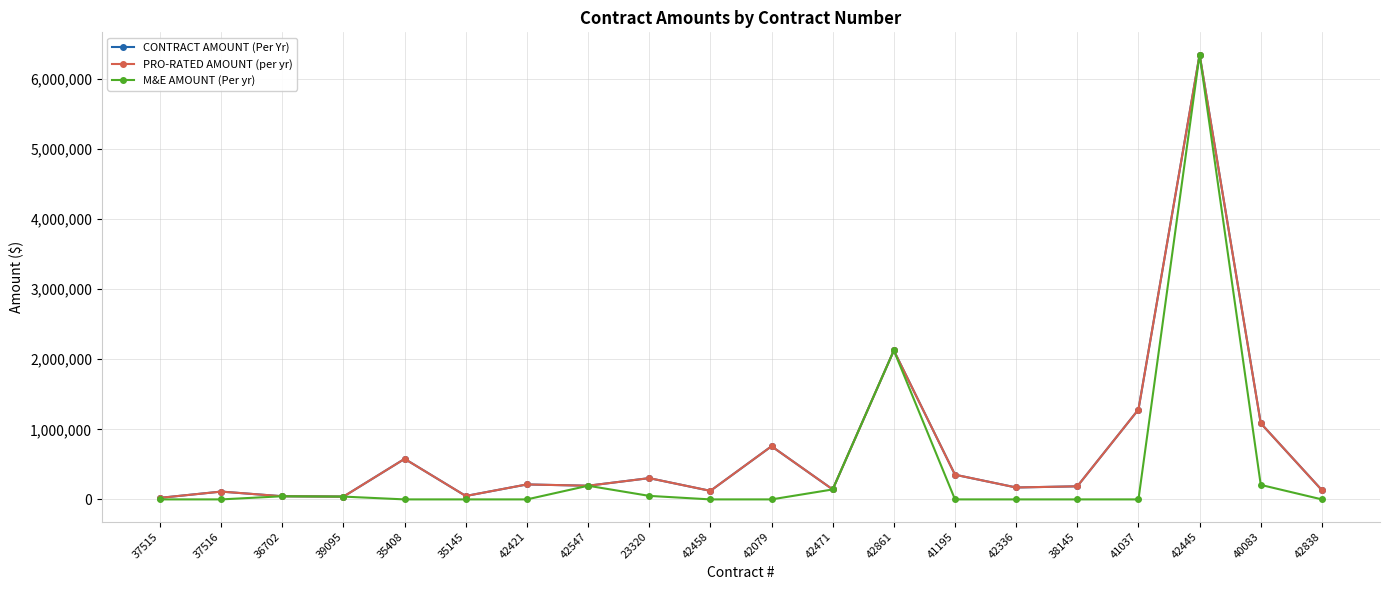

Does the chart have visible grid lines?

Yes